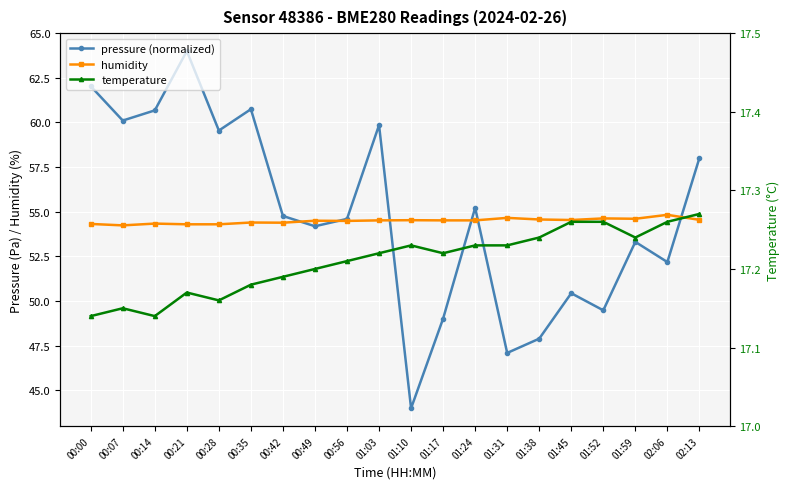

What is the value of the humidity point at the 11th from the left?

54.5